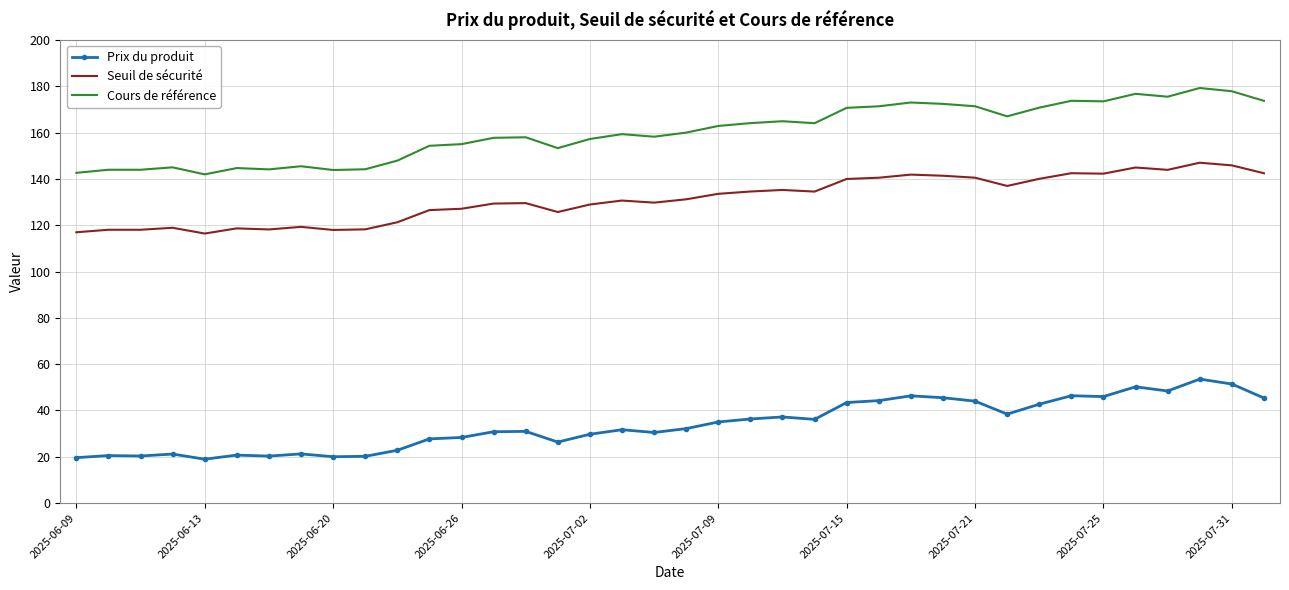

What is the sum of all Seuil de sécurité values?

4988.8